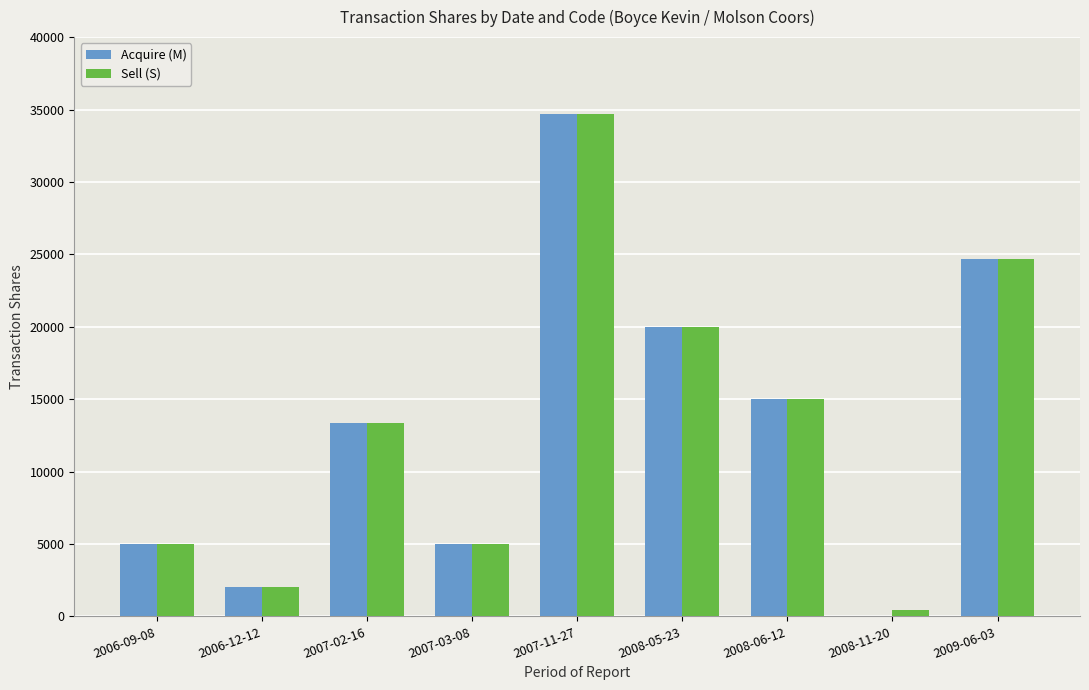

True or false: Acquire (M) has a value of 5000 at 2006-09-08.

True